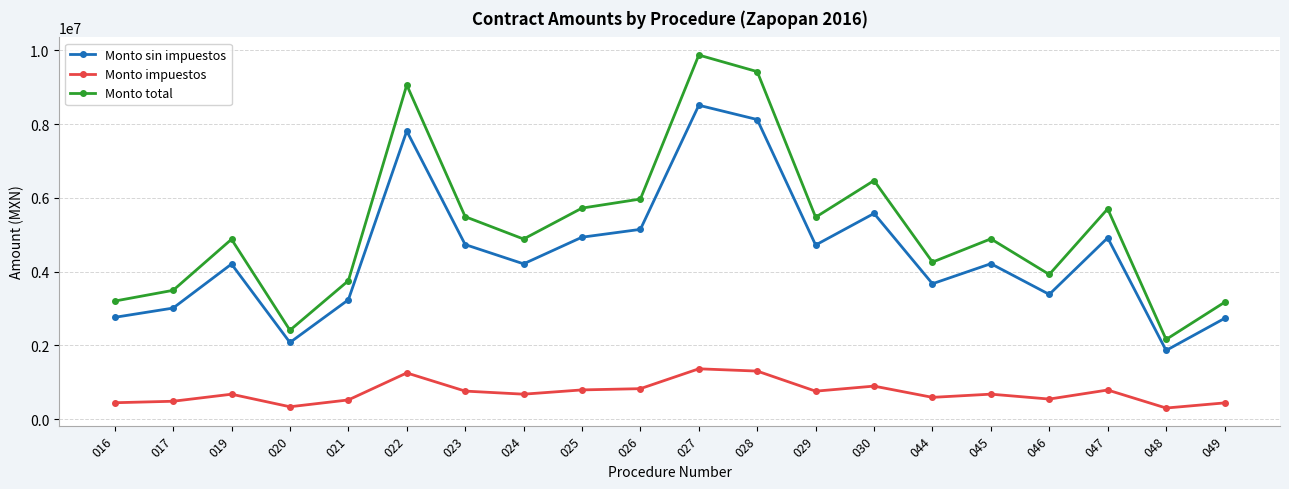

What is the average value of the Monto impuestos series?

718411.7